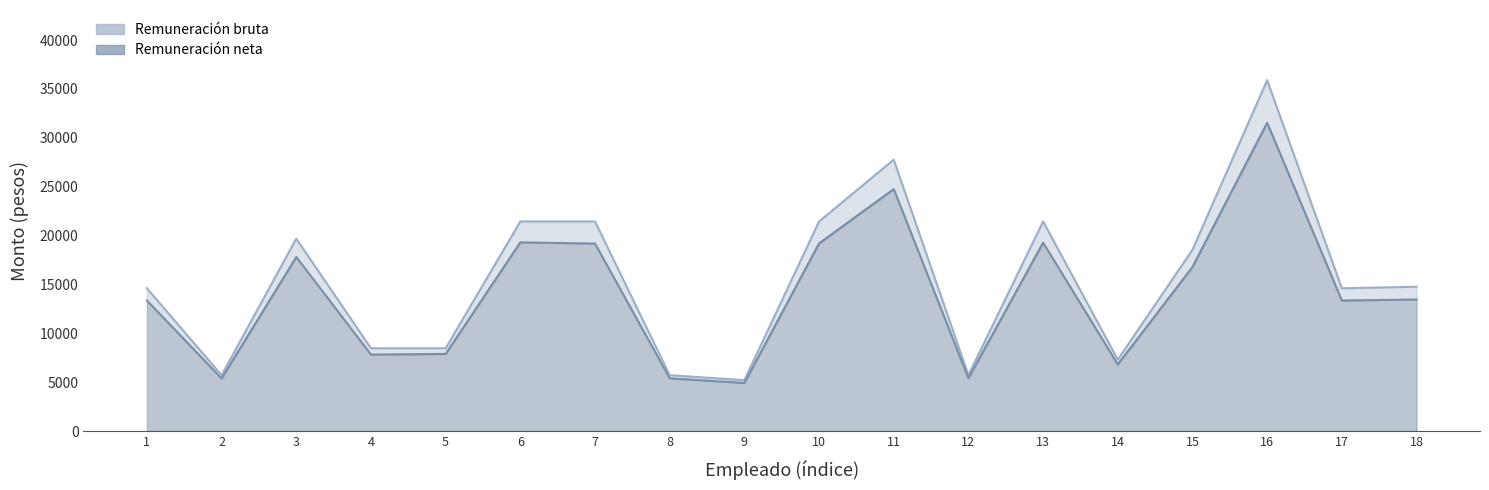

True or false: Remuneración bruta and Remuneración neta intersect in this chart.

False